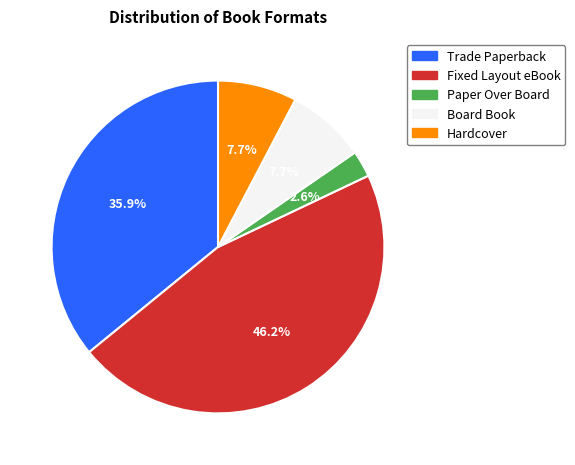

Is there any slice that represents more than half of the pie?

No